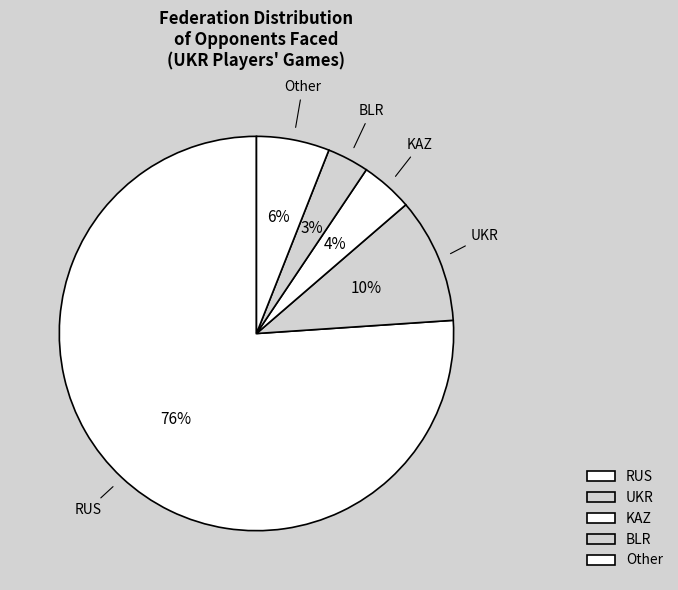

How many slices are in this pie chart?

5